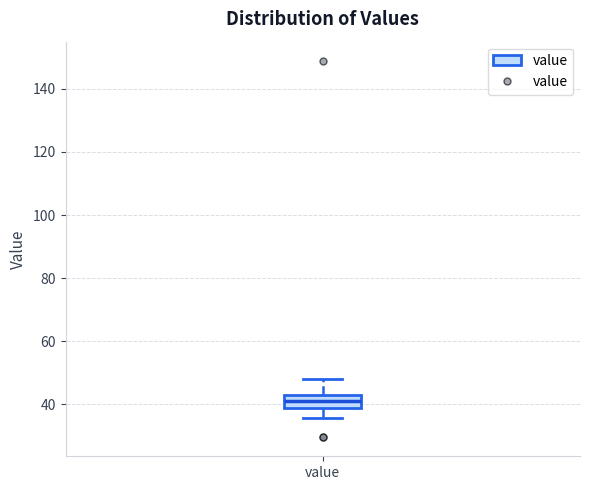

Transcribe this box plot: give where the median line is, the range the box spans, and where the two whiskers end, as read against the y-axis. The values are not printed on the chart, so give them approximately, as read against the axis.

median 42, box 38 to 44, whiskers 36 to 48